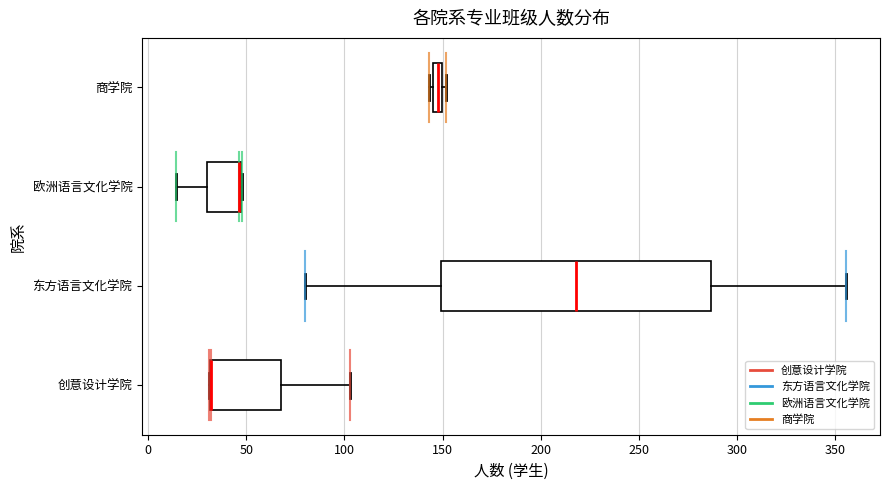

Where is the left edge of the box for 创意设计学院 on the x-axis? The values are not printed on the chart, so give them approximately, as read against the axis.

30